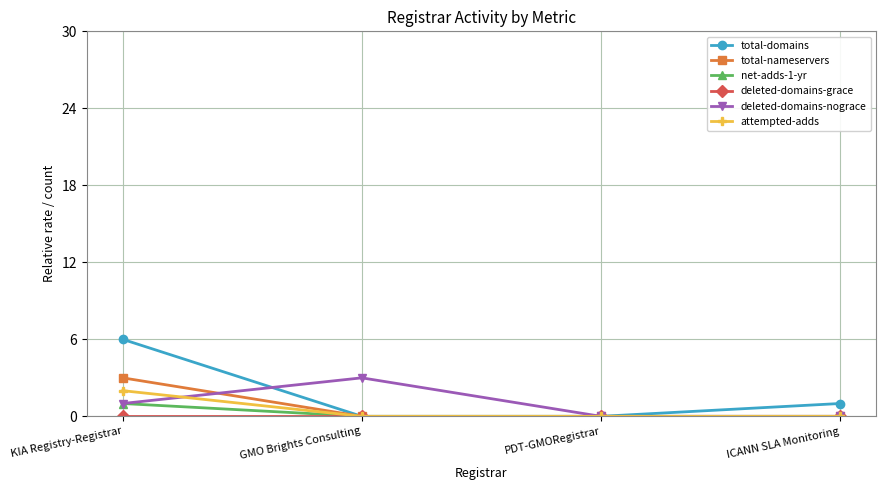

What value does the total-nameservers series have at KIA Registry-Registrar?

3